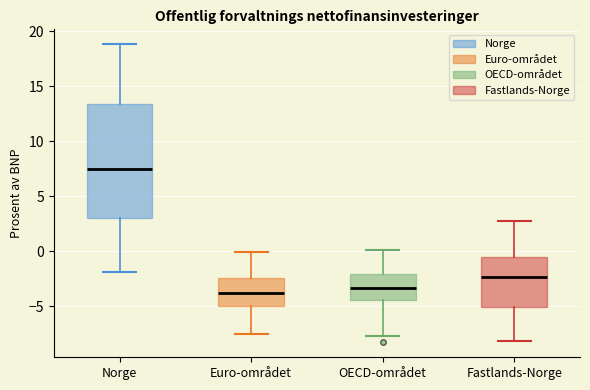

Reading left to right, transcribe this box plot: for each box, give where its median line is, the range the box spans, and where its two whiskers end, as read against the y-axis. The values are not printed on the chart, so give them approximately, as read against the axis.

Norge: median 7.5, box 3.0 to 13.5, whiskers -2.0 to 19.0
Euro-området: median -4.0, box -5.0 to -2.5, whiskers -7.5 to 0.0
OECD-området: median -3.5, box -4.5 to -2.0, whiskers -7.5 to 0.0
Fastlands-Norge: median -2.5, box -5.0 to -0.5, whiskers -8.0 to 2.5